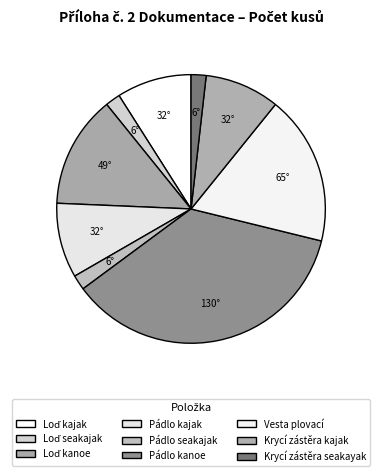

Does any single category account for the majority?

No